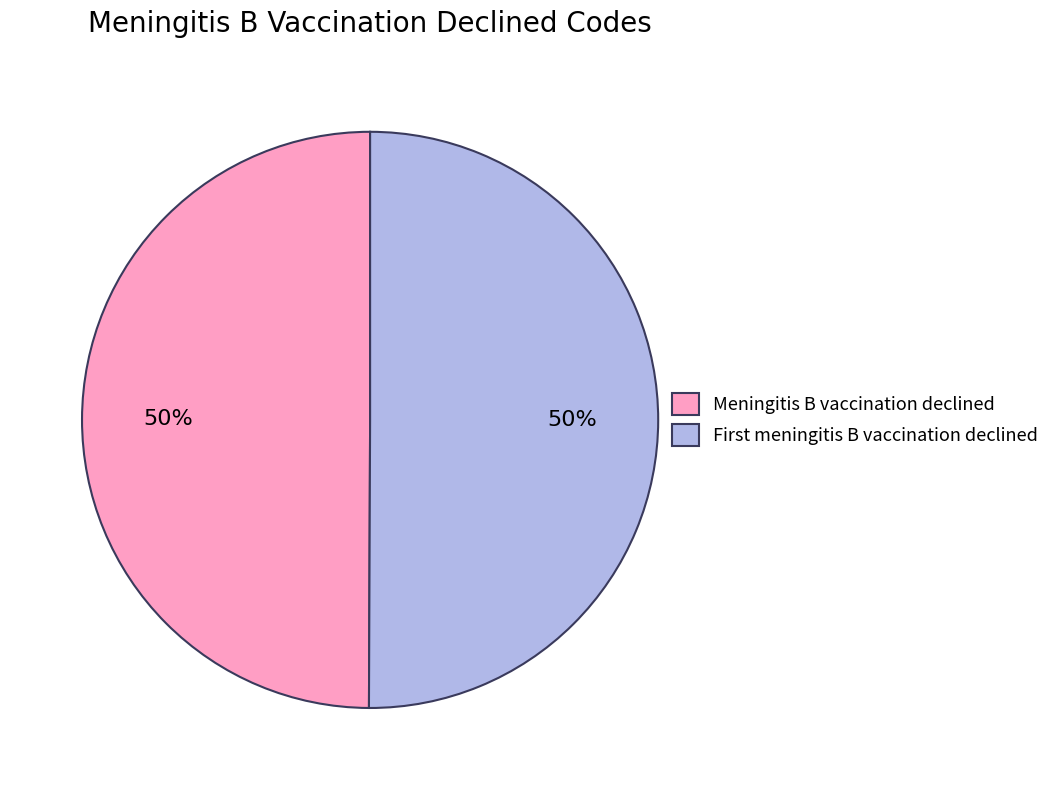

The Meningitis B vaccination declined slice represents 42% of the pie. True or false?

False